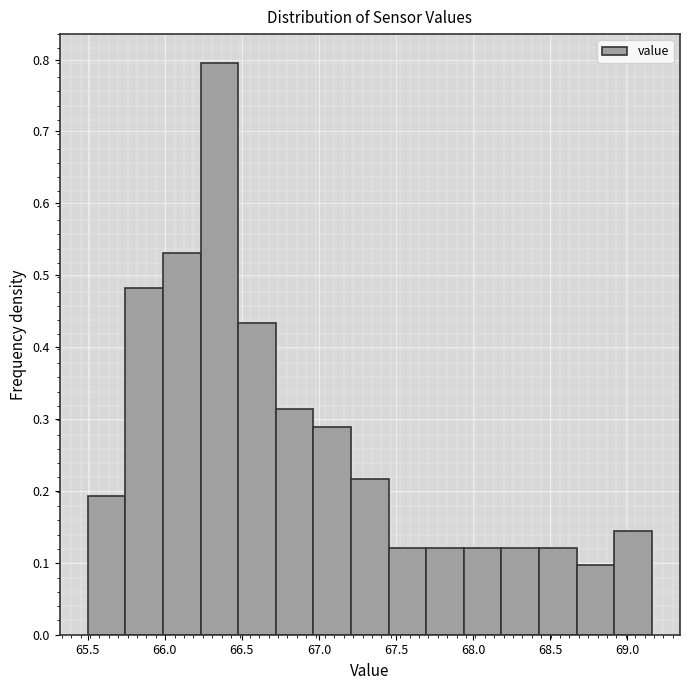

Reading left to right, transcribe this chart: for each bar, give the range it covers on the x-axis and its height. Neither the bar edges nor the heights are printed on the chart, so give them approximately, as read against the axes.

65.50 to 65.75: 0.19
65.75 to 66.00: 0.48
66.00 to 66.25: 0.53
66.25 to 66.50: 0.80
66.50 to 66.70: 0.43
66.70 to 66.95: 0.31
66.95 to 67.20: 0.29
67.20 to 67.45: 0.22
67.45 to 67.70: 0.12
67.70 to 67.95: 0.12
67.95 to 68.20: 0.12
68.20 to 68.45: 0.12
68.45 to 68.65: 0.12
68.65 to 68.90: 0.10
68.90 to 69.15: 0.14